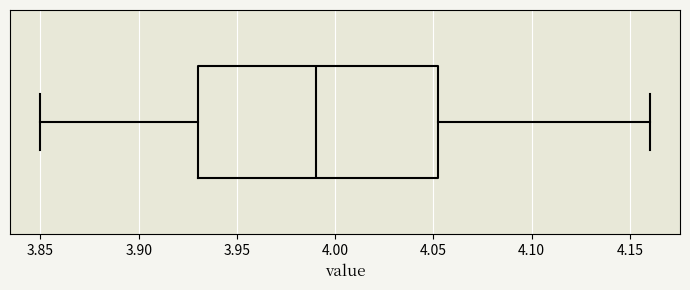

Read this box plot against the x-axis: the position of the median line, the range covered by the box, and the ends of both whiskers. The values are not printed on the chart, so give them approximately, as read against the axis.

median 3.990, box 3.930 to 4.055, whiskers 3.850 to 4.160